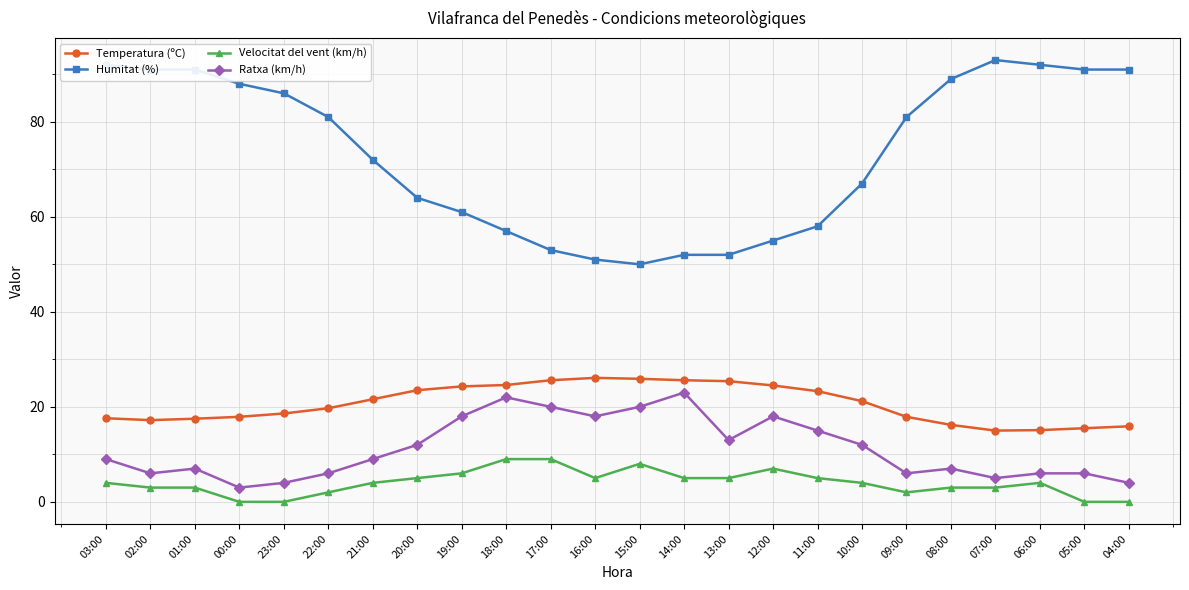

What is the spread (max minus min) of values at 13:00?

47.0